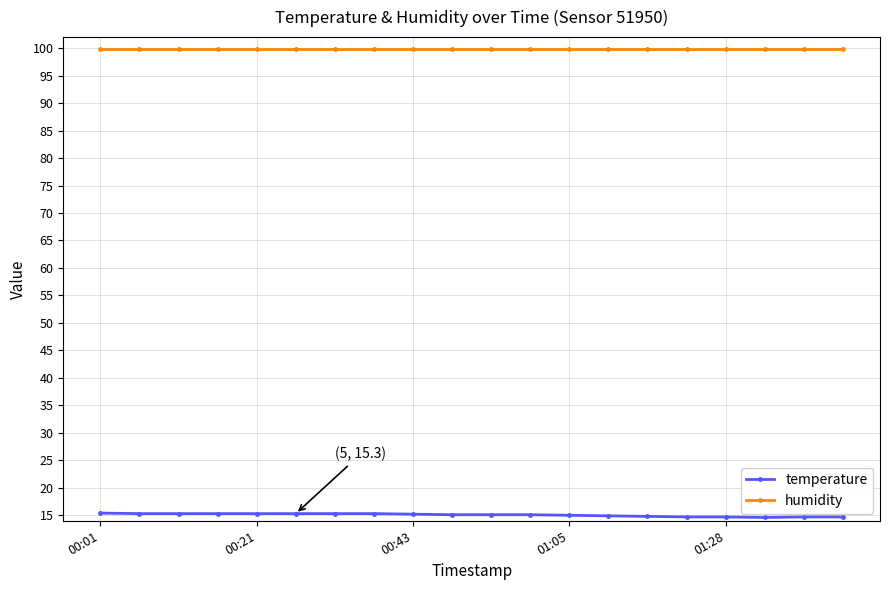

What is the sum of all temperature values?

301.1